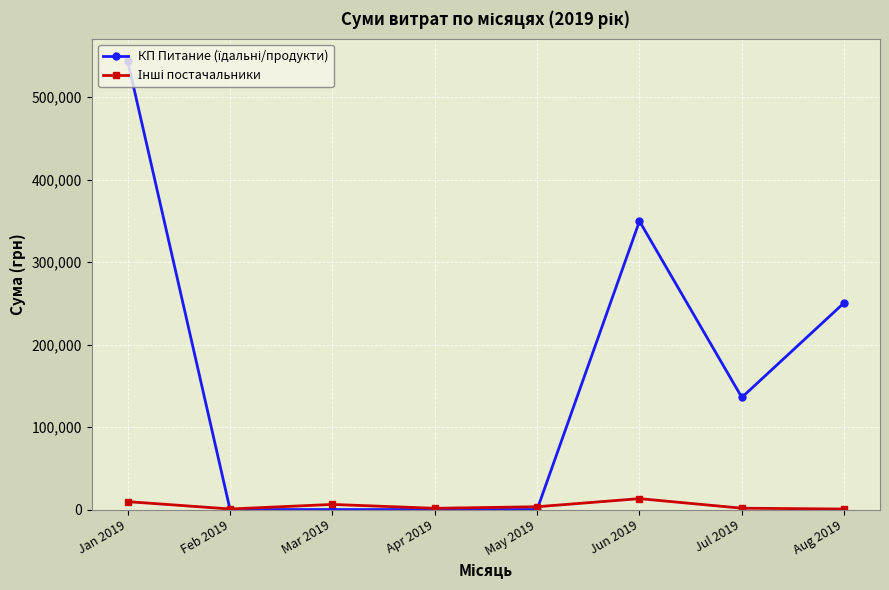

What is the greatest value displayed?

543849.2